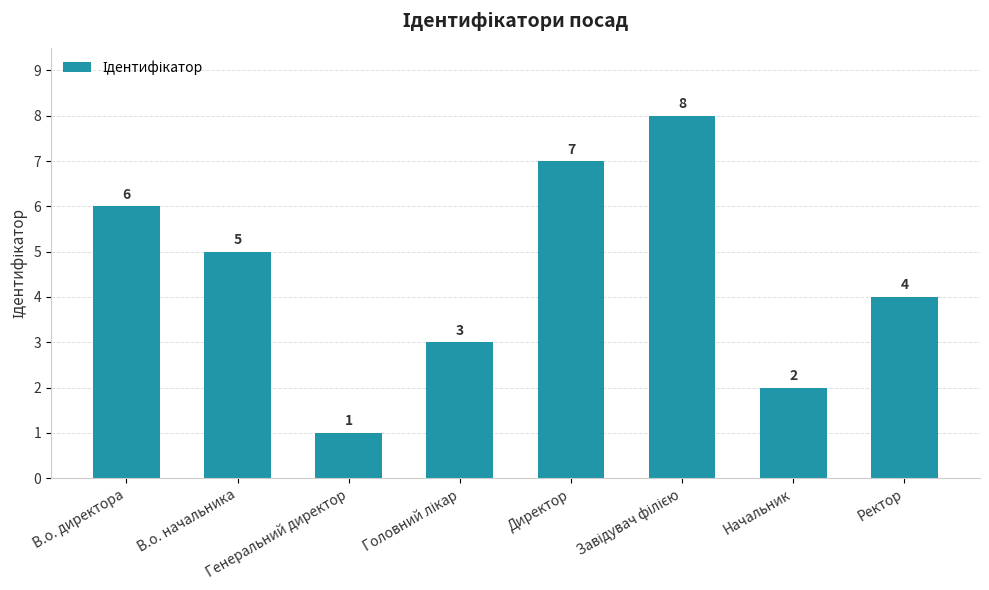

What is the label of the 8th bar from the right?

В.о. директора